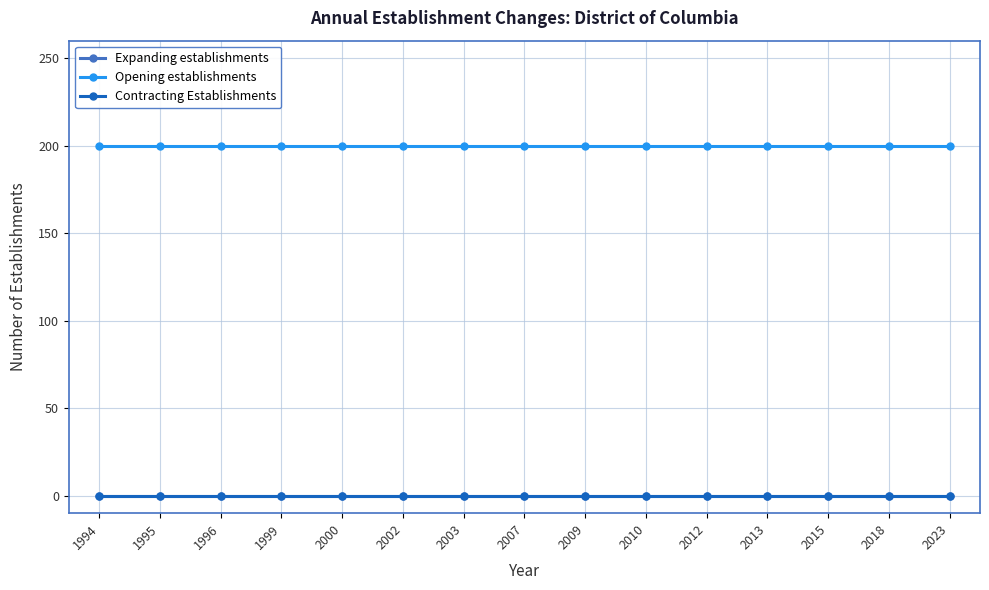

Which series changed the most between 1994 and 2015?

Expanding establishments